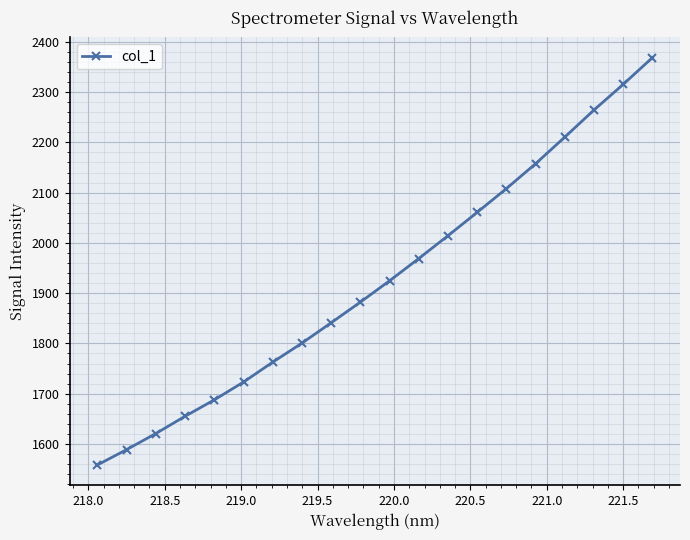

True or false: the data has more than 2 interior local peaks.

False